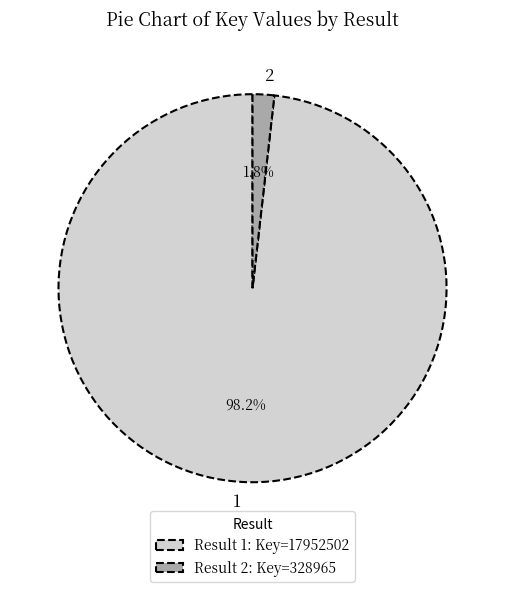

Rank the categories by value from highest to lowest.

1, 2